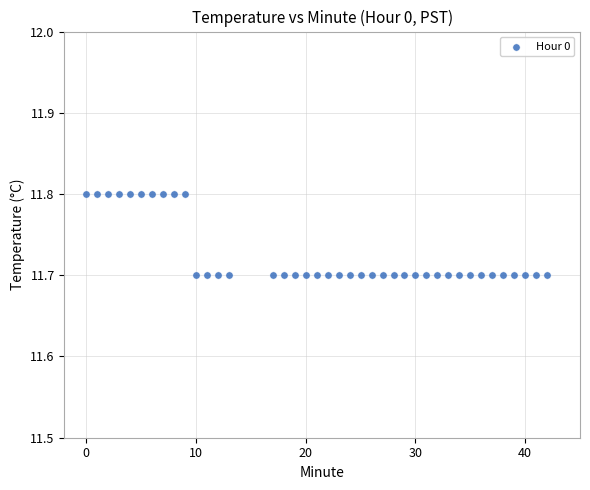

What is the range of X values (max minus min)?

42.0